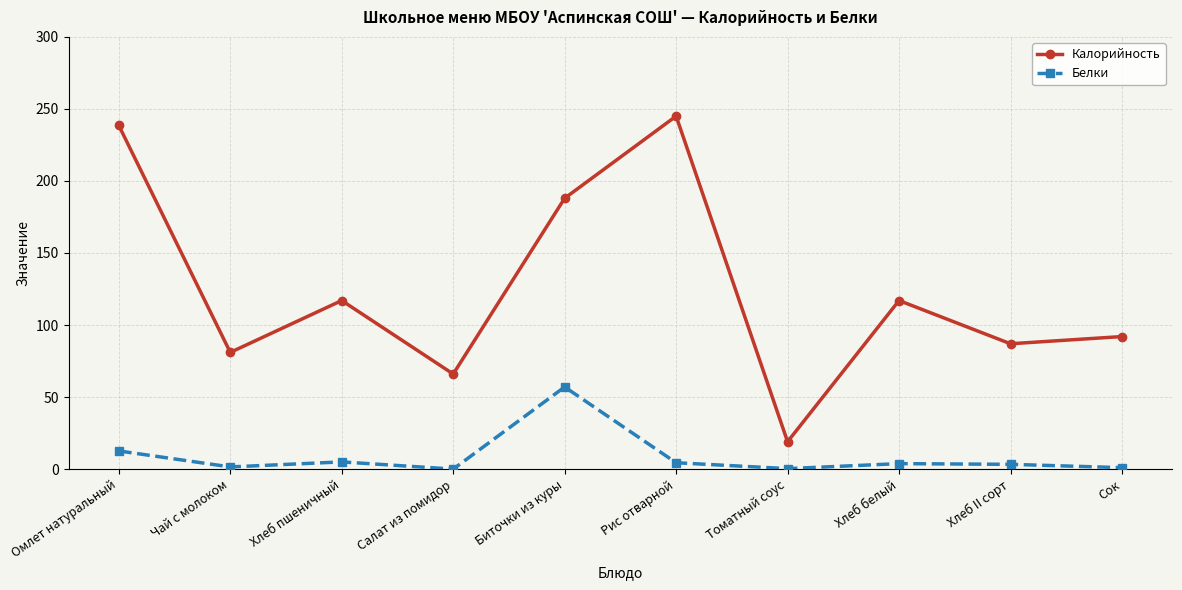

Which series has the largest total across all categories?

Калорийность